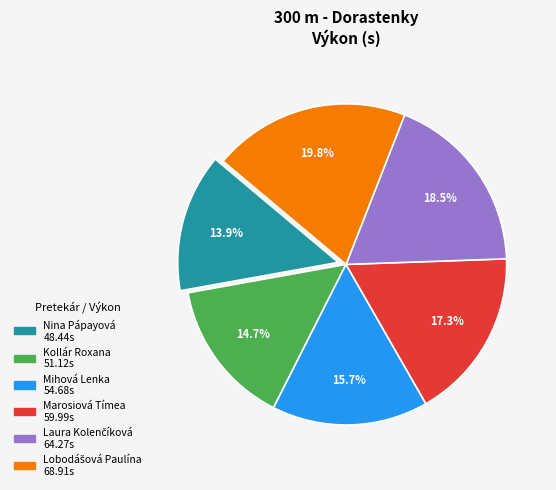

Which has a higher value, Nina Pápayová or Marosiová Tímea?

Marosiová Tímea